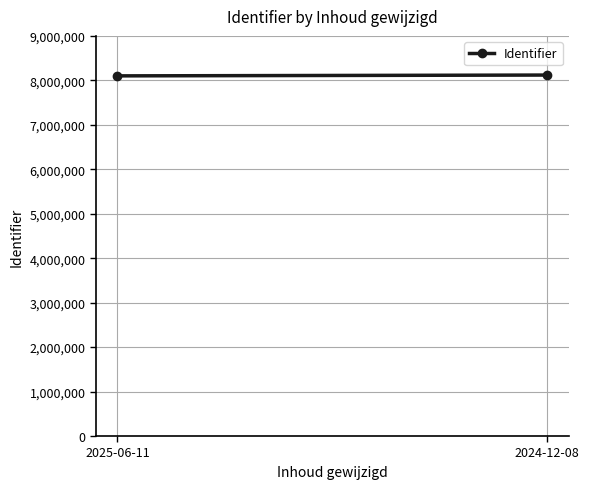

What position from the right is 2024-12-08?

1